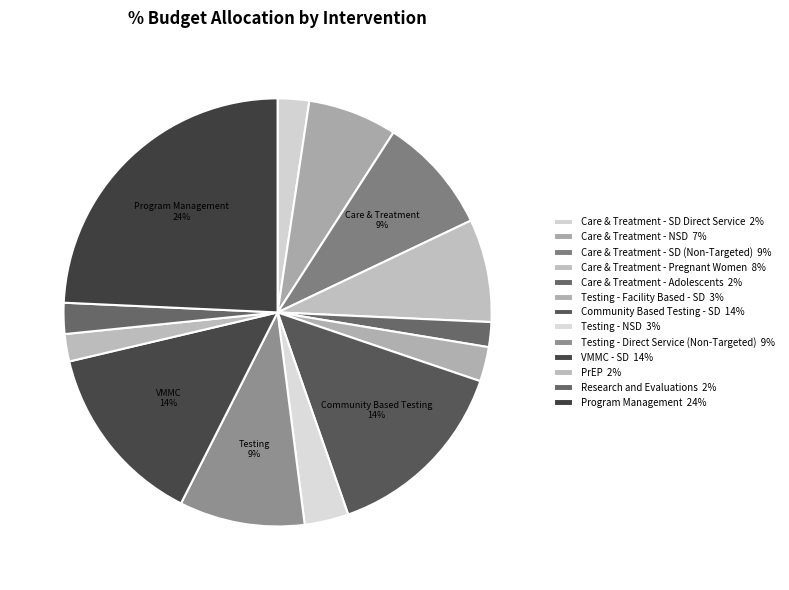

Which category has the biggest portion of the pie?

Program Management